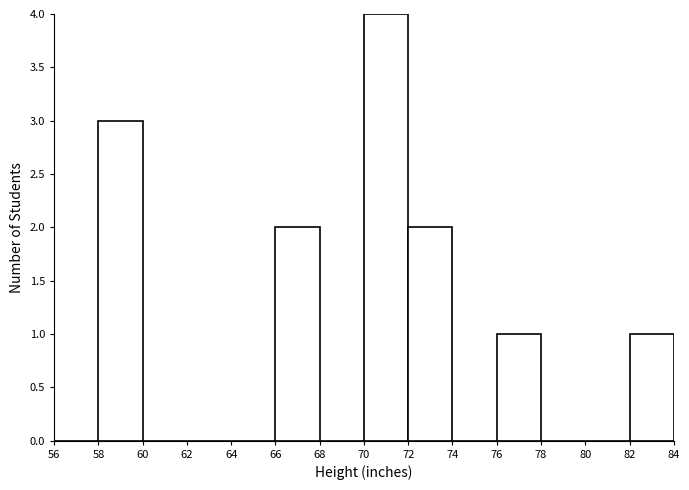

What is the height of the bar covering 82 to 84 on the x-axis? The values are not printed on the chart, so give them approximately, as read against the axis.

1